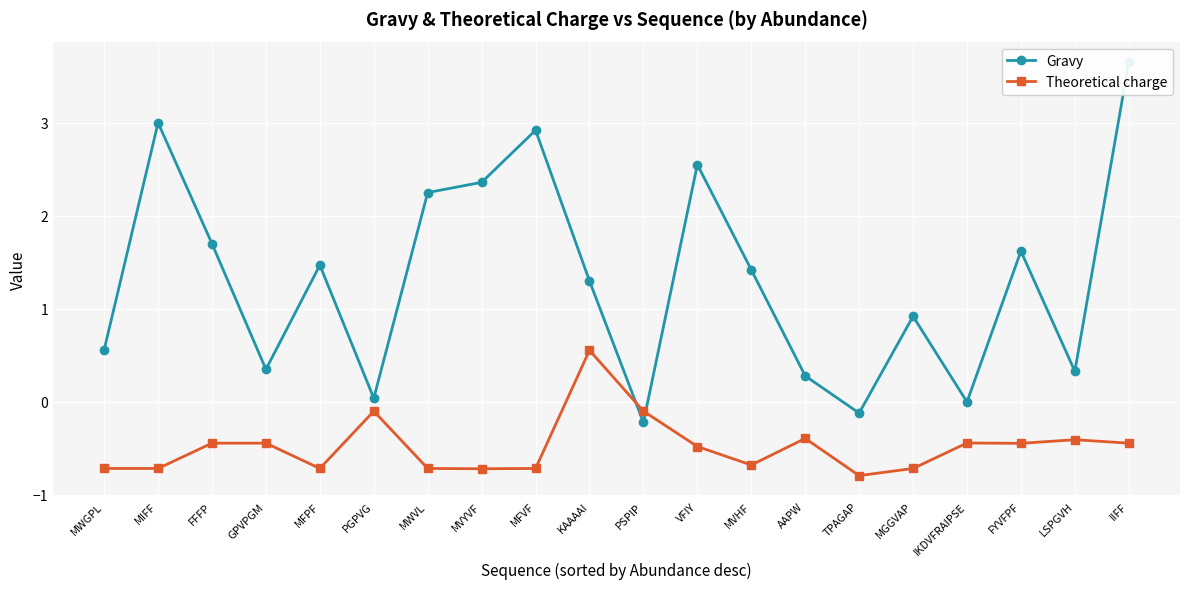

The Gravy series shows 0.3 at LSPGVH. True or false?

True